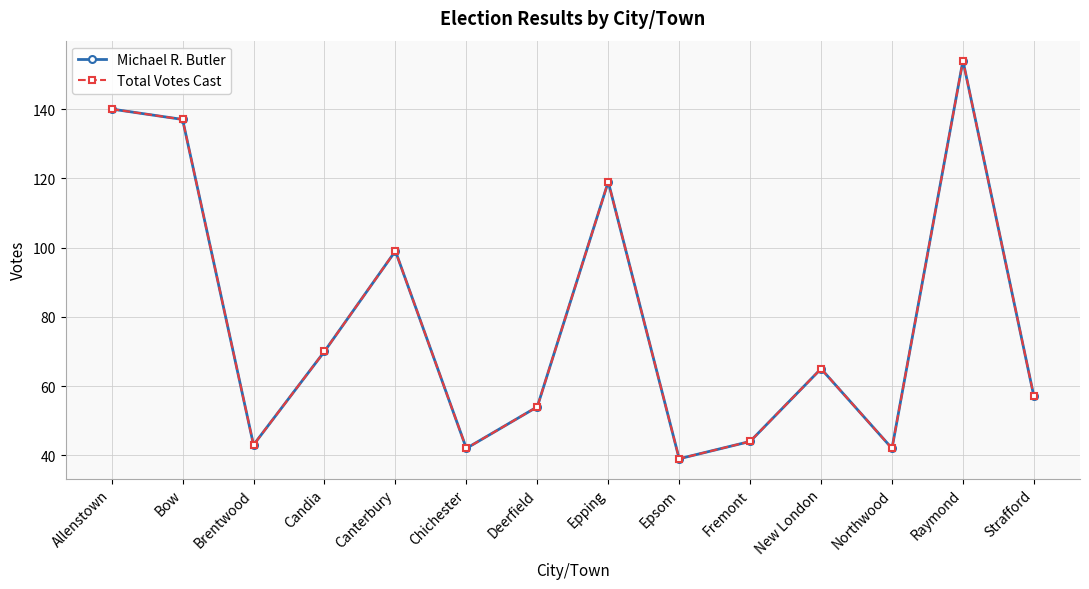

What is the value of the Total Votes Cast point at the 3rd from the left?

43